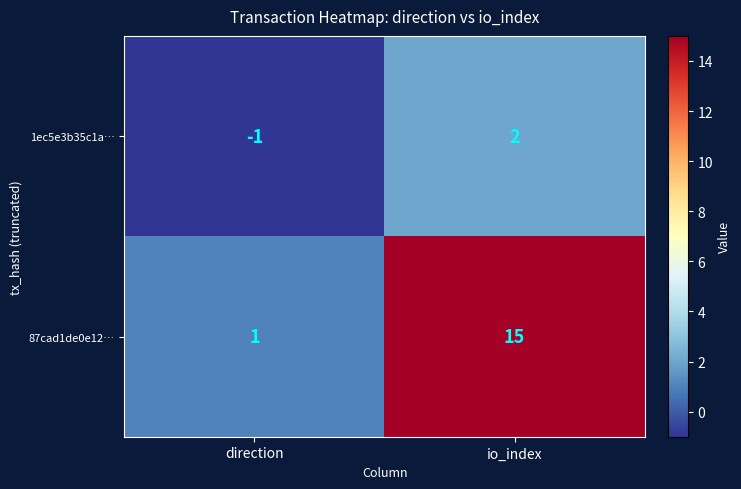

Count the number of data series in this chart.

2